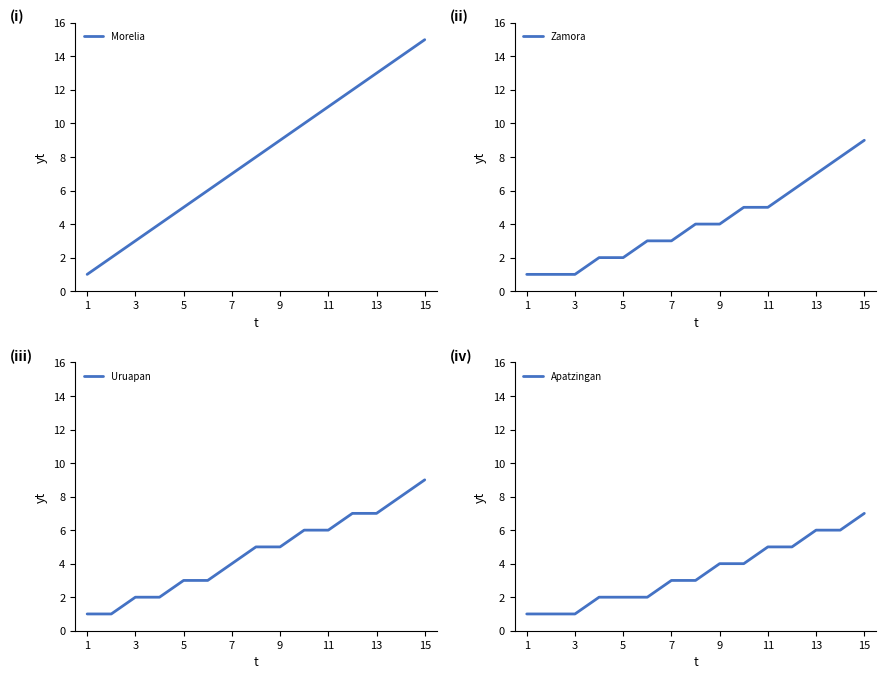

What is the value of the Apatzingan point at the 4th from the left?

2